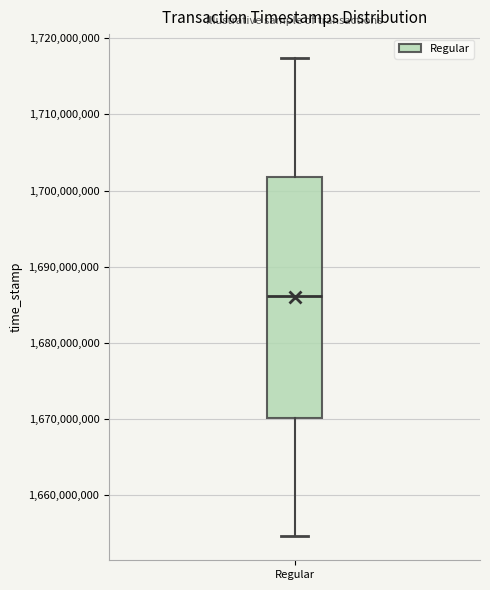

Read this box plot against the y-axis: the position of the median line, the range covered by the box, and the ends of both whiskers. The values are not printed on the chart, so give them approximately, as read against the axis.

median 1686000000, box 1670000000 to 1702000000, whiskers 1655000000 to 1717000000